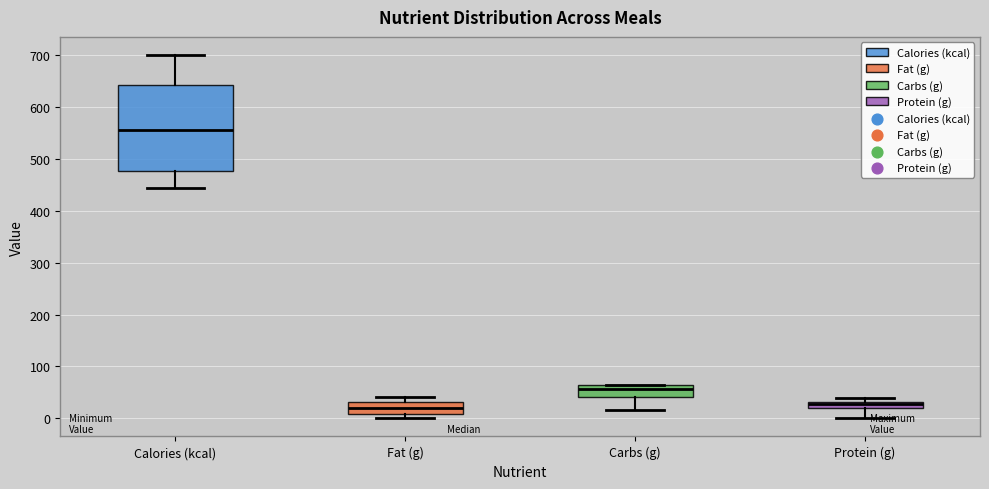

Comparing the boxes themselves (not the whiskers), which one is the tallest?

Calories (kcal)